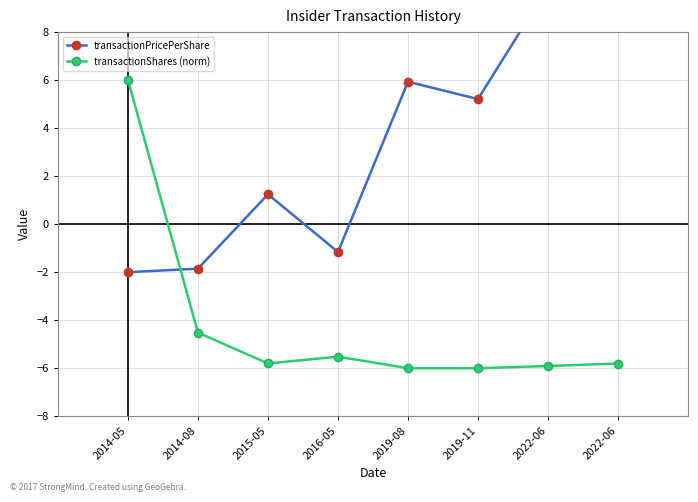

True or false: transactionShares (norm) has more than 0 points higher than both neighbors.

True